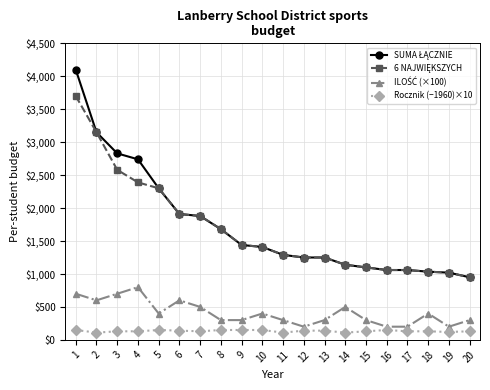

What is the total value across all series at 3?

6240